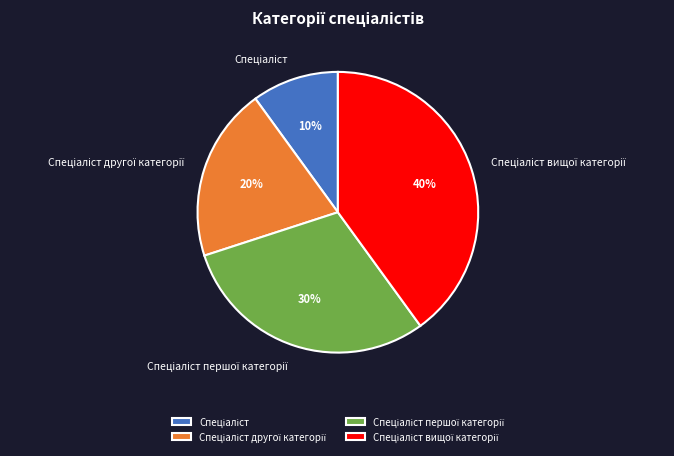

How many segments does this pie chart have?

4